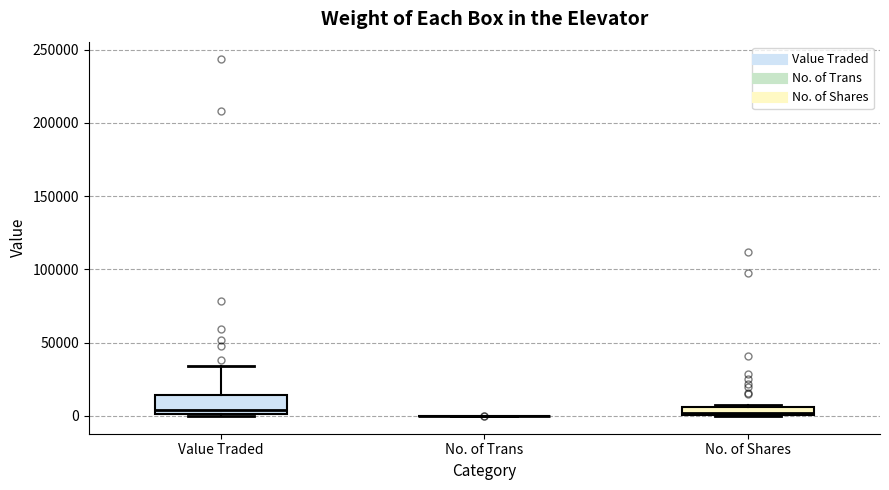

Where is the lower edge of the box for No. of Shares on the y-axis? The values are not printed on the chart, so give them approximately, as read against the axis.

0